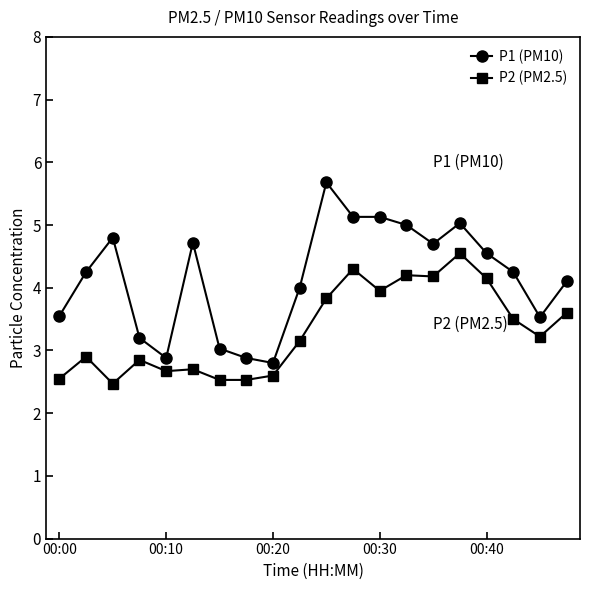

Rank the series by their maximum value, from highest to lowest.

P1 (PM10), P2 (PM2.5)